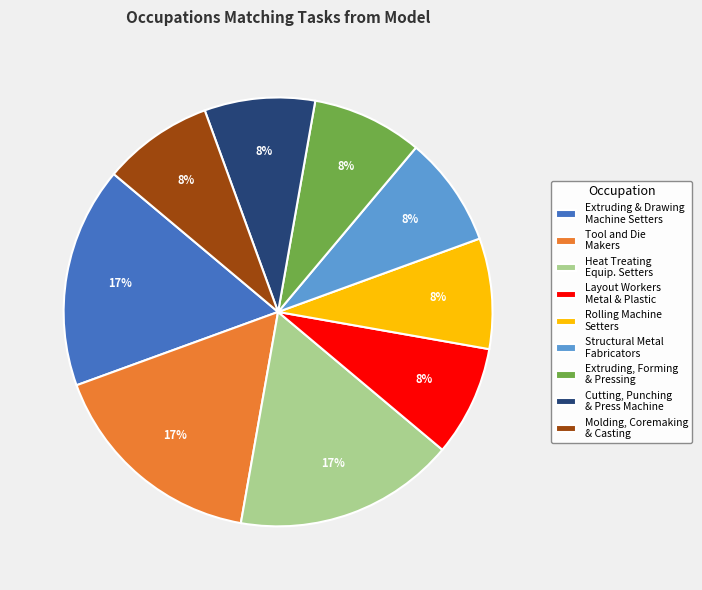

To the nearest percent, what portion does Cutting, Punching & Press Machine represent?

8%